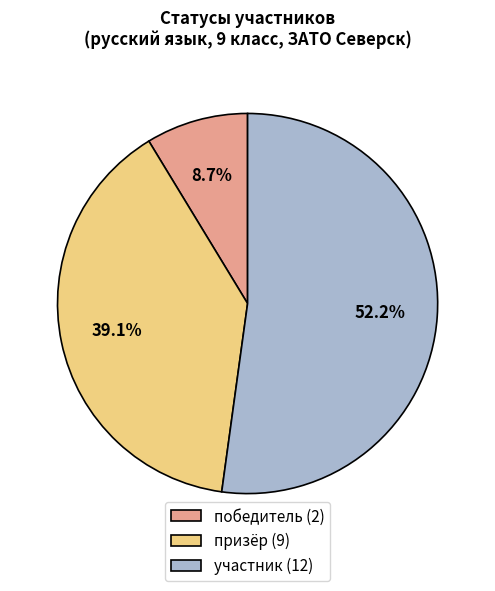

To the nearest percent, what is the difference between the победитель and призёр slice percentages?

30%